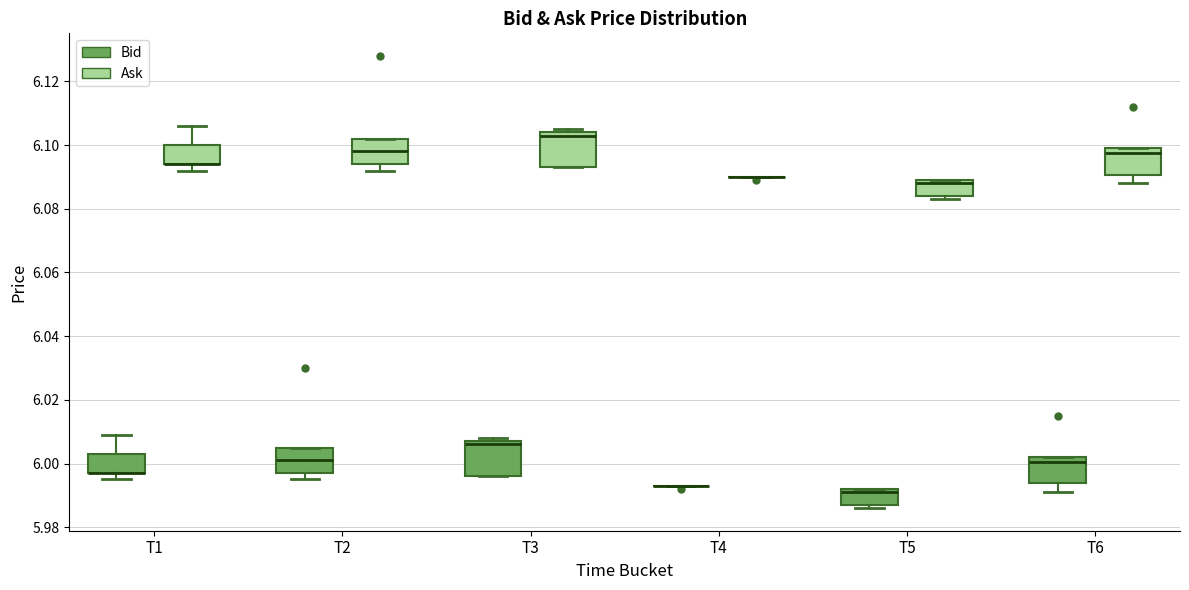

Reading left to right, read every box against the y-axis: the position of its median line, the range the box covers, and the ends of its whiskers. The values are not printed on the chart, so give them approximately, as read against the axis.

T1 (Bid): median 5.998 (drawn on the box's lower edge), box 5.998 to 6.004, whiskers 5.996 to 6.010
T1 (Ask): median 6.094 (drawn on the box's lower edge), box 6.094 to 6.100, whiskers 6.092 to 6.106
T2 (Bid): median 6.002, box 5.998 to 6.006, whiskers 5.996 to 6.006
T2 (Ask): median 6.098, box 6.094 to 6.102, whiskers 6.092 to 6.102
T3 (Bid): median 6.006, box 5.996 to 6.008, whiskers 5.996 to 6.008 (just above the box's upper edge)
T3 (Ask): median 6.104 (just below the box's upper edge), box 6.094 to 6.104, whiskers 6.094 to 6.106
T4 (Bid): box collapsed to a line at 5.994, whiskers 5.994 to 5.994
T4 (Ask): box collapsed to a line at 6.090, whiskers 6.090 to 6.090
T5 (Bid): median 5.992 (just below the box's upper edge), box 5.988 to 5.992, whiskers 5.986 to 5.992
T5 (Ask): median 6.088, box 6.084 to 6.090, whiskers 6.084 (just below the box's lower edge) to 6.090
T6 (Bid): median 6.000, box 5.994 to 6.002, whiskers 5.992 to 6.002
T6 (Ask): median 6.098, box 6.090 to 6.100, whiskers 6.088 to 6.100